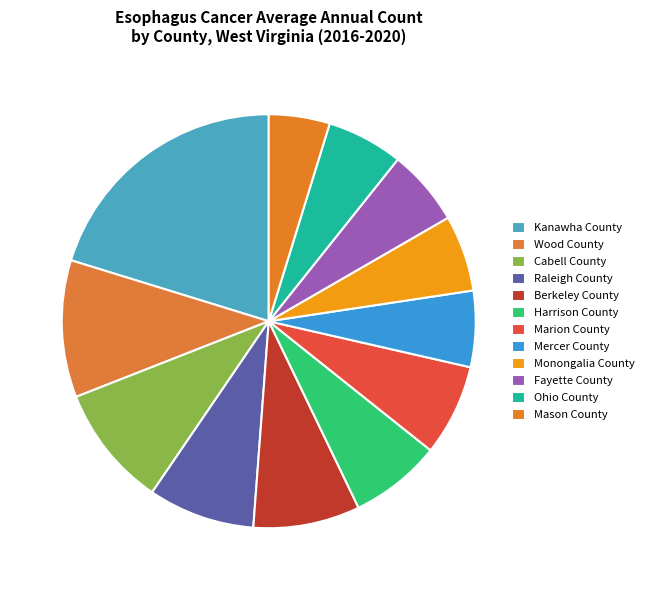

What percentage do Ohio County and Monongalia County together represent?

11.9%